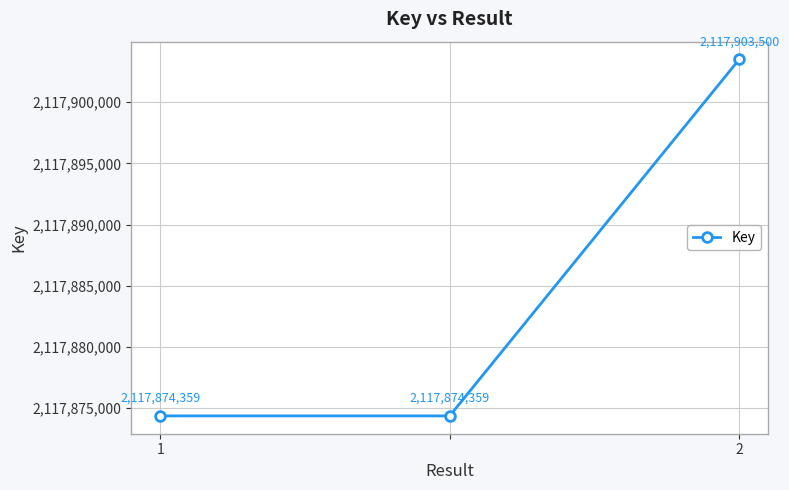

What is the value of the 1st point from the left?

2117874359